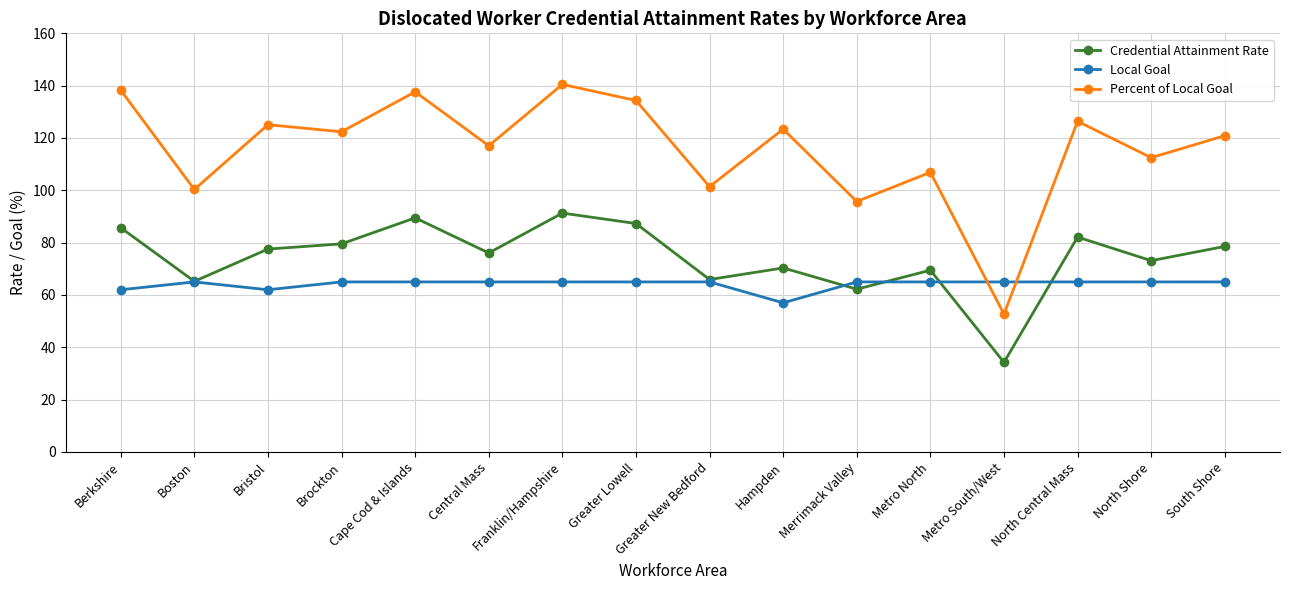

Rank the series at Cape Cod & Islands from highest to lowest value.

Percent of Local Goal, Credential Attainment Rate, Local Goal